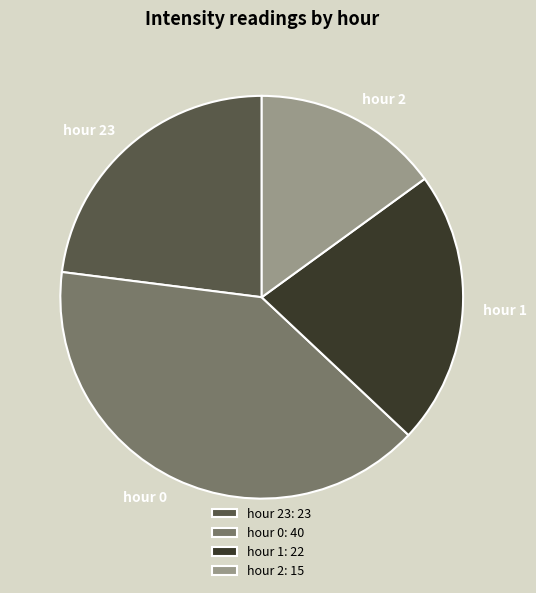

Does hour 1 account for over 50% of the chart?

No